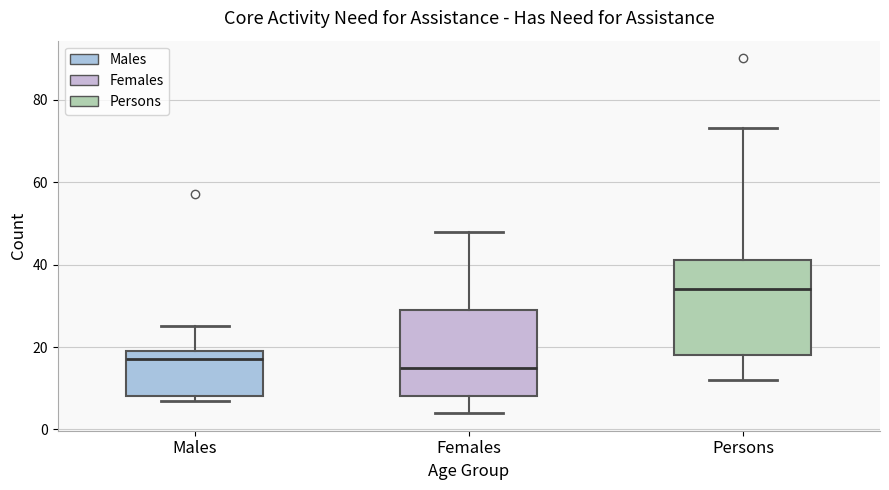

Reading left to right, read every box against the y-axis: the position of its median line, the range the box covers, and the ends of its whiskers. The values are not printed on the chart, so give them approximately, as read against the axis.

Males: median 18, box 8 to 20, whiskers 8 (just below the box's lower edge) to 26
Females: median 16, box 8 to 30, whiskers 4 to 48
Persons: median 34, box 18 to 42, whiskers 12 to 74